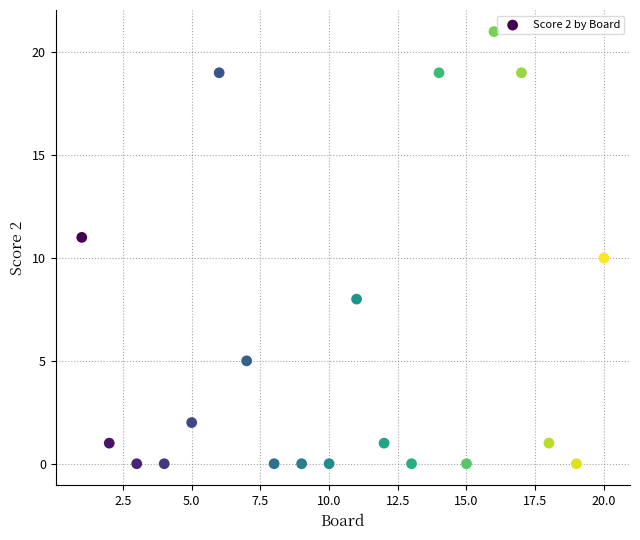

What is the range of Y values (max minus min)?

21